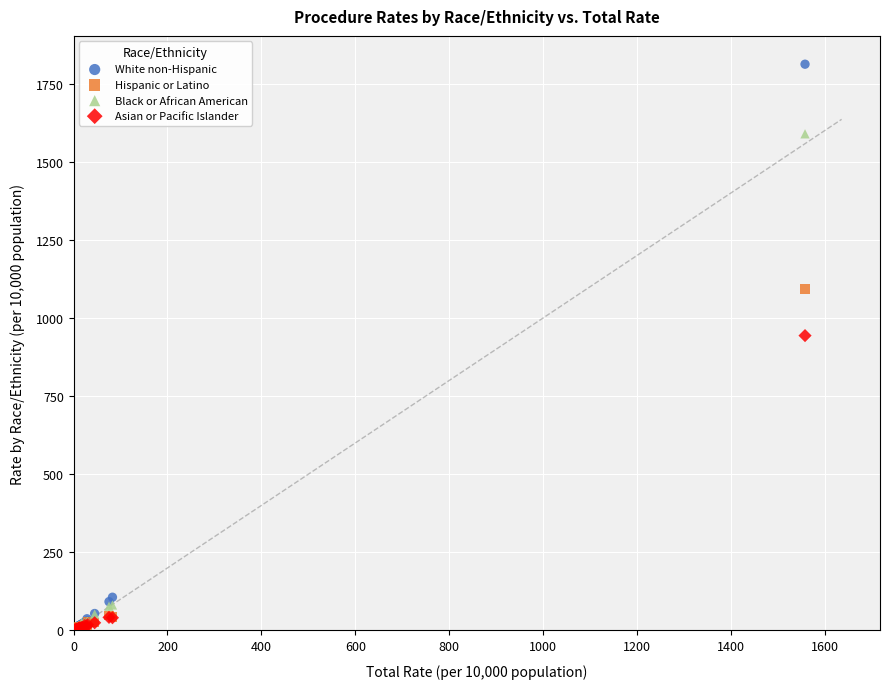

Across all series, what Y value is closest to 906?

943.5